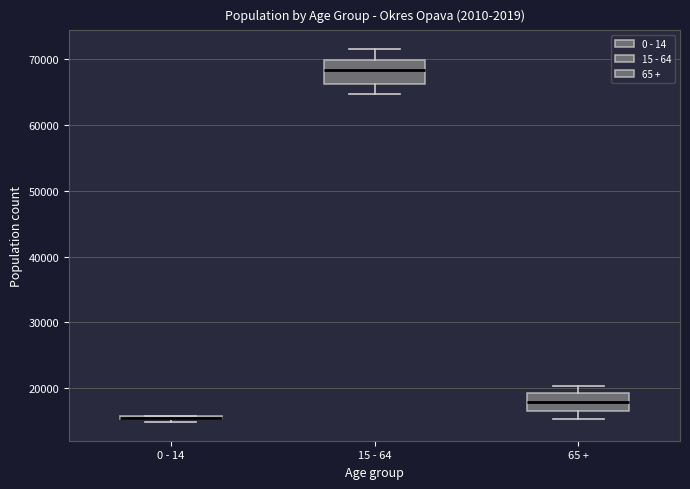

Where is the lower edge of the box for 0 - 14 on the y-axis? The values are not printed on the chart, so give them approximately, as read against the axis.

15000